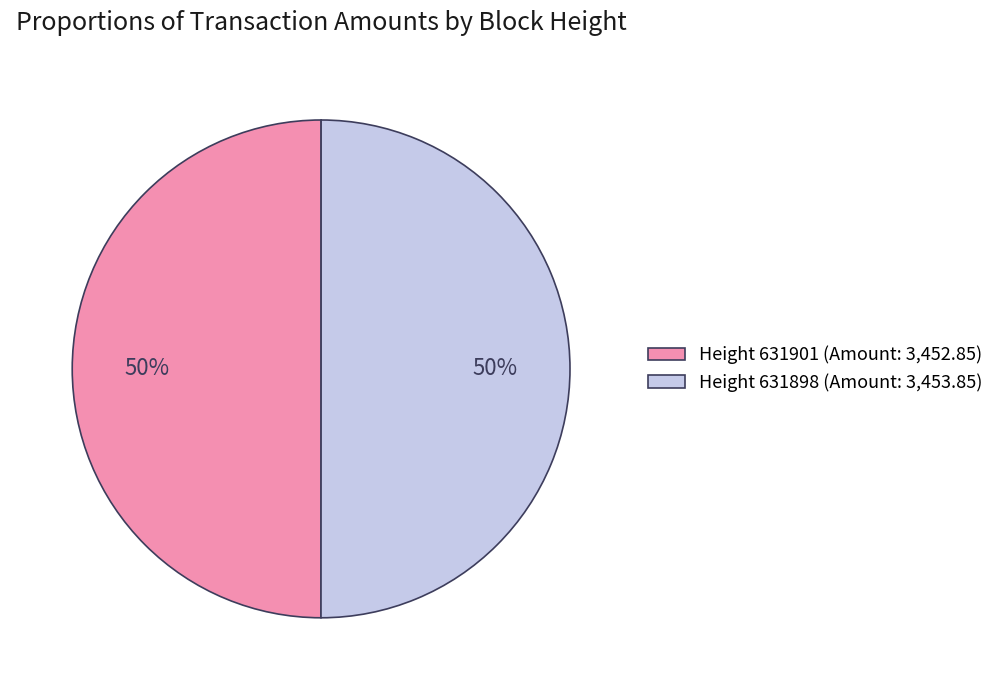

To the nearest percent, what is the average slice percentage?

50%